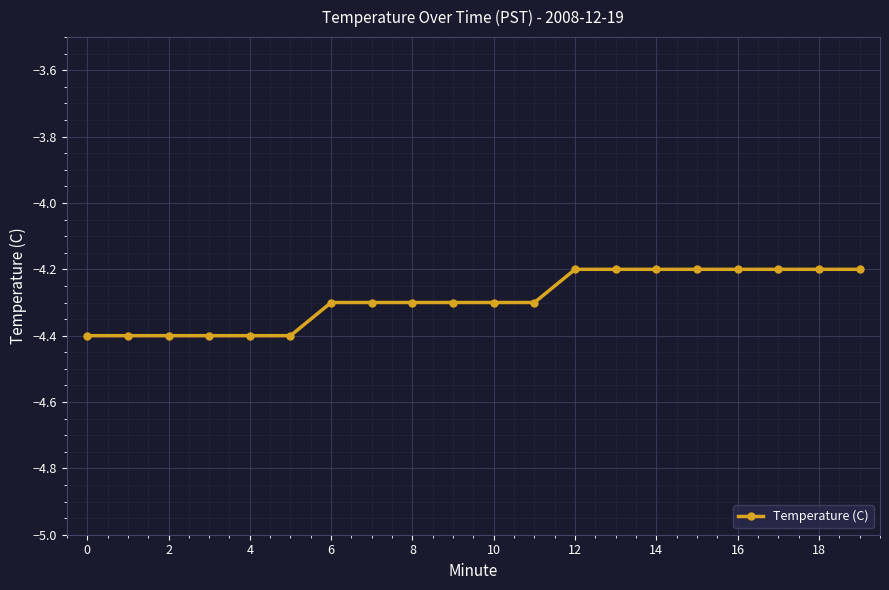

What is the value of the 12th point from the left?

-4.3